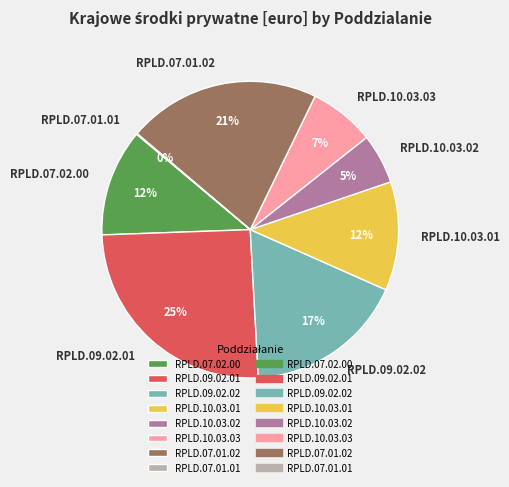

What percentage is the RPLD.09.02.02 slice, to the nearest percent?

17%